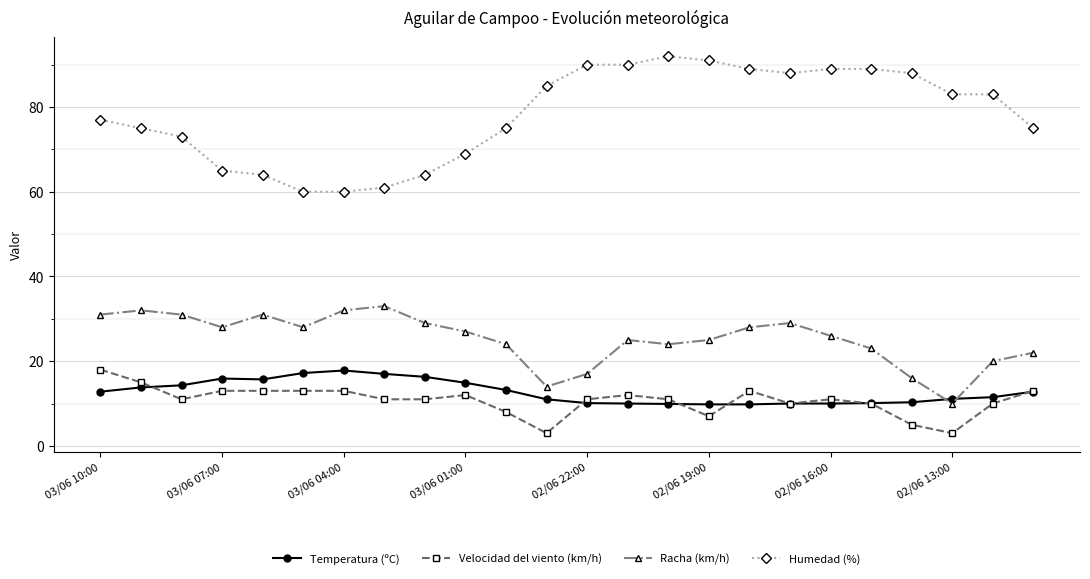

What is the greatest value displayed?

92.0